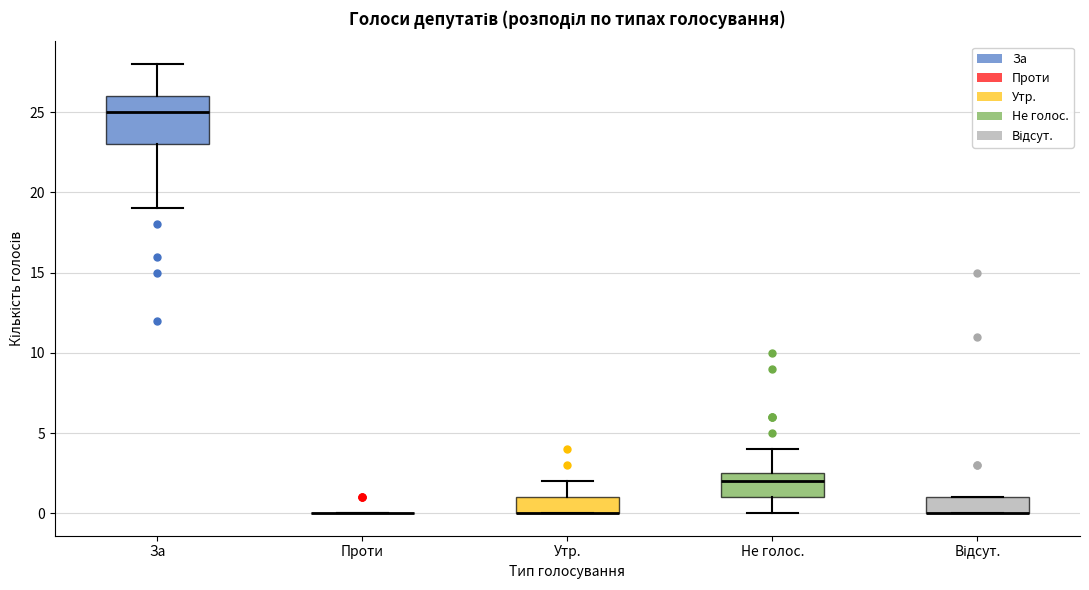

Which box is the tallest, from its lower edge to its upper edge?

За